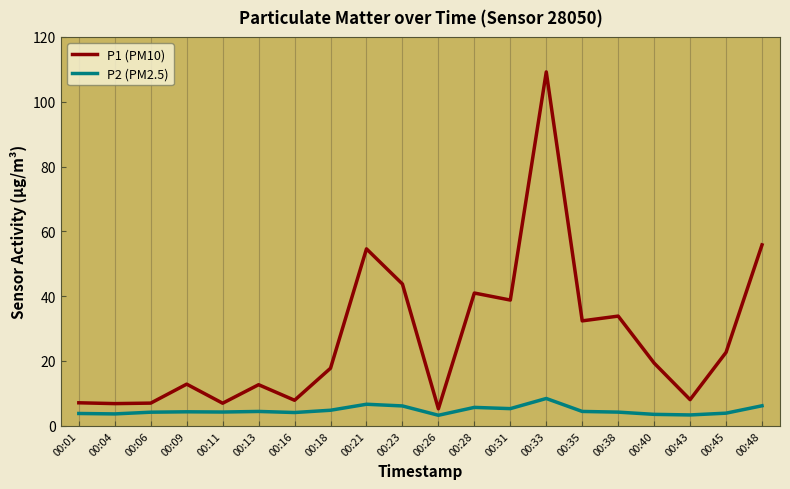

Between 00:43 and 00:48, which series saw the biggest shift?

P1 (PM10)